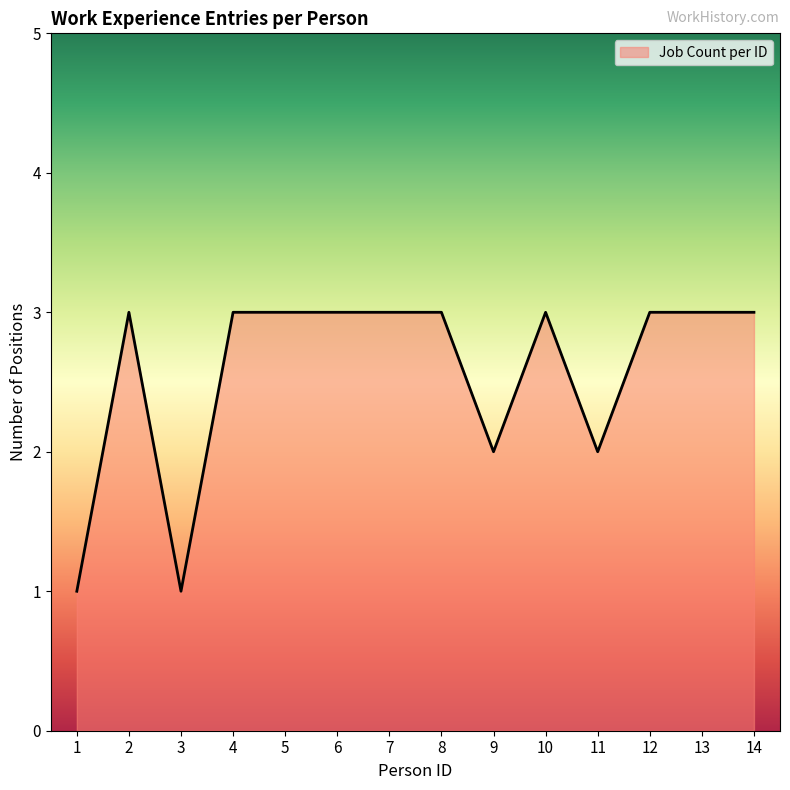

Does the chart have visible grid lines?

No